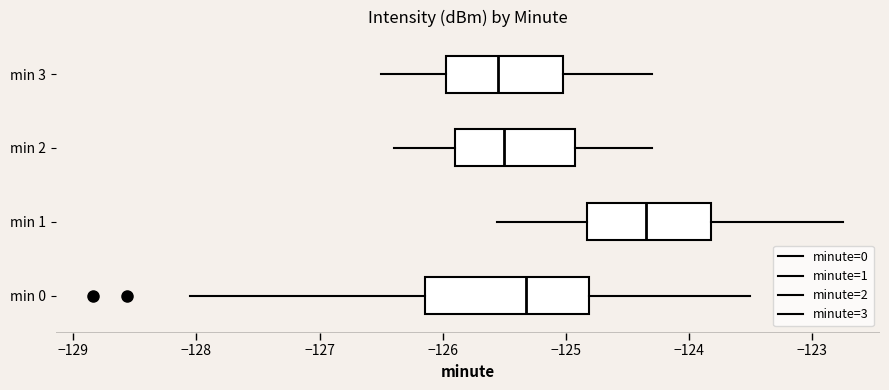

Reading bottom to top, read every box against the x-axis: the position of its median line, the range the box covers, and the ends of its whiskers. The values are not printed on the chart, so give them approximately, as read against the axis.

min 0: median -125.3, box -126.1 to -124.8, whiskers -128.1 to -123.5
min 1: median -124.3, box -124.8 to -123.8, whiskers -125.6 to -122.8
min 2: median -125.5, box -125.9 to -124.9, whiskers -126.4 to -124.3
min 3: median -125.5, box -126.0 to -125.0, whiskers -126.5 to -124.3